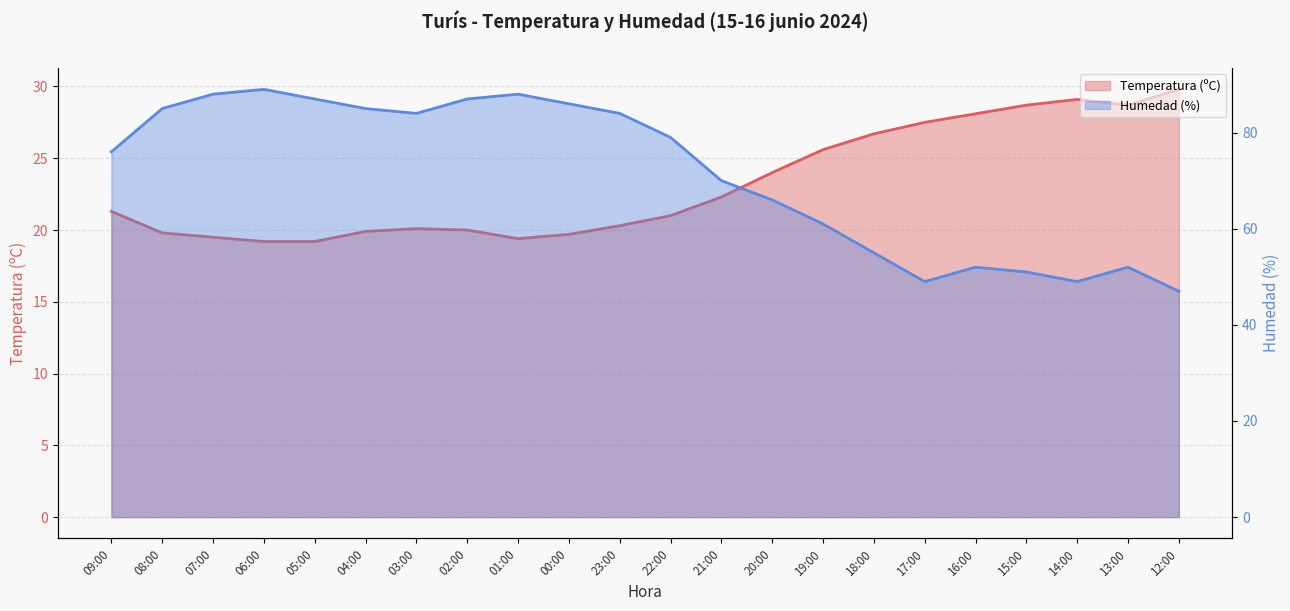

How many series are shown in this chart?

2